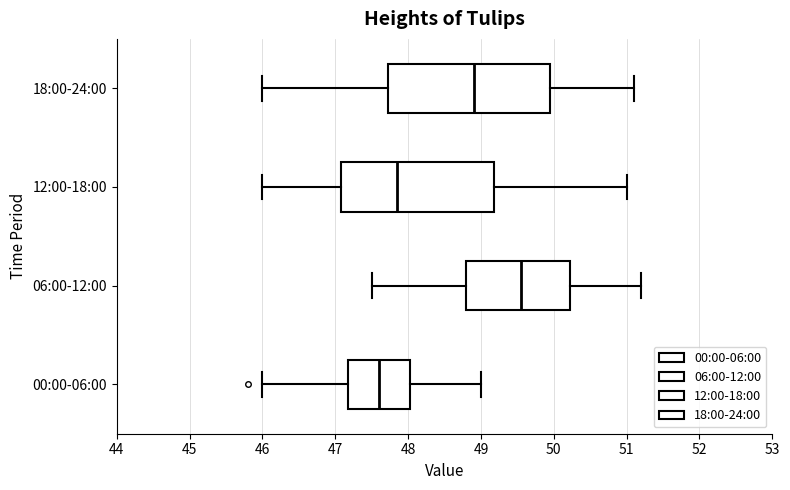

Where is the right edge of the box for 18:00-24:00 on the x-axis? The values are not printed on the chart, so give them approximately, as read against the axis.

50.0